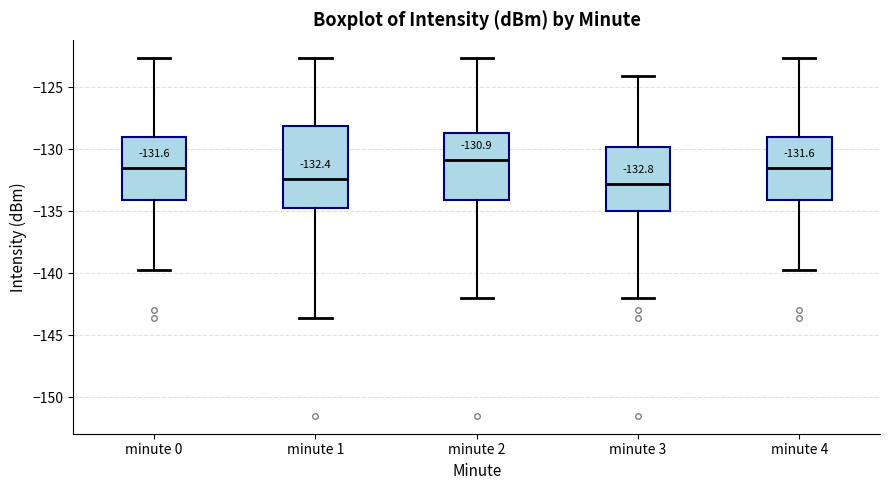

Which box is the tallest, from its lower edge to its upper edge?

minute 1